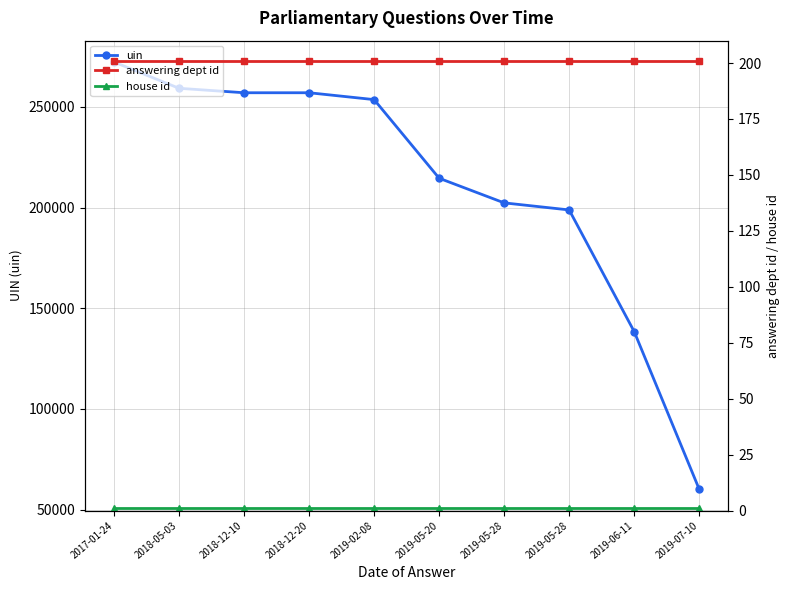

True or false: house id has more than 1 points higher than both neighbors.

False